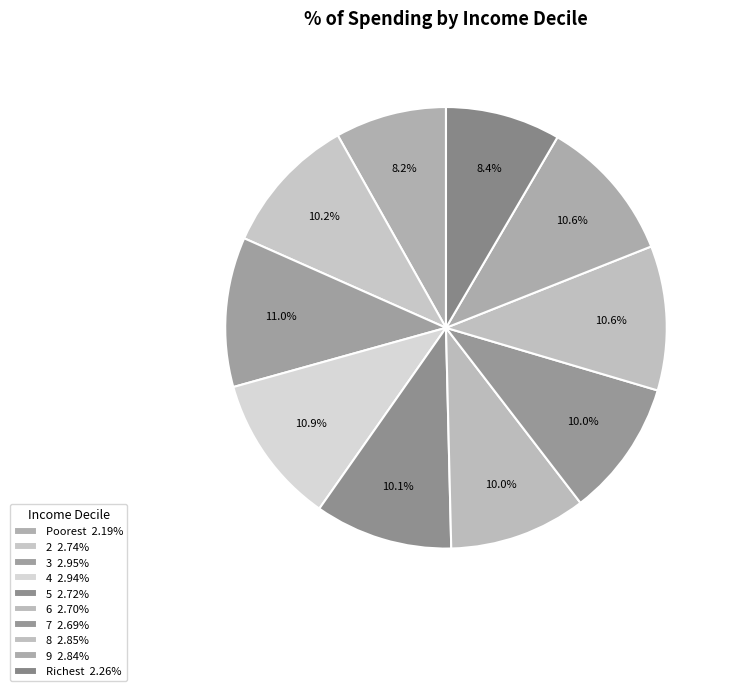

To the nearest percent, what is the combined percentage of 5 and 3?

21%